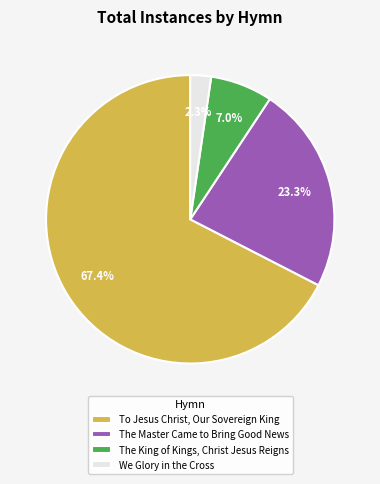

To the nearest percent, what is the combined percentage of The Master Came to Bring Good News and The King of Kings, Christ Jesus Reigns?

30%